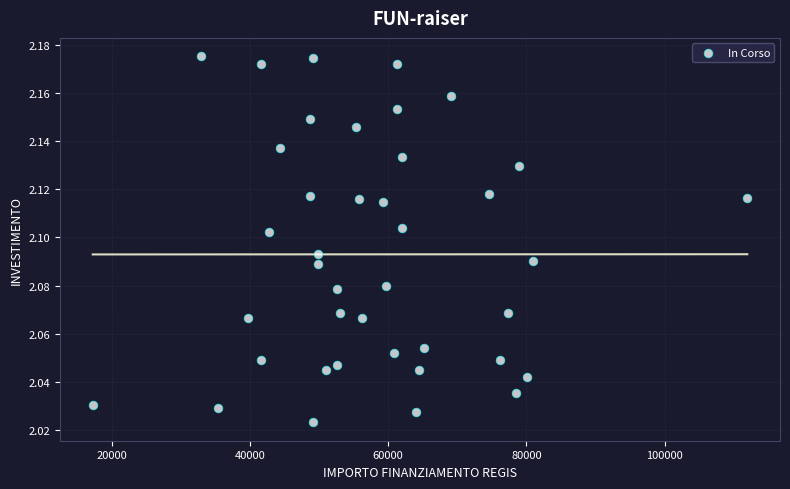

What is the range of X values (max minus min)?

94665.7